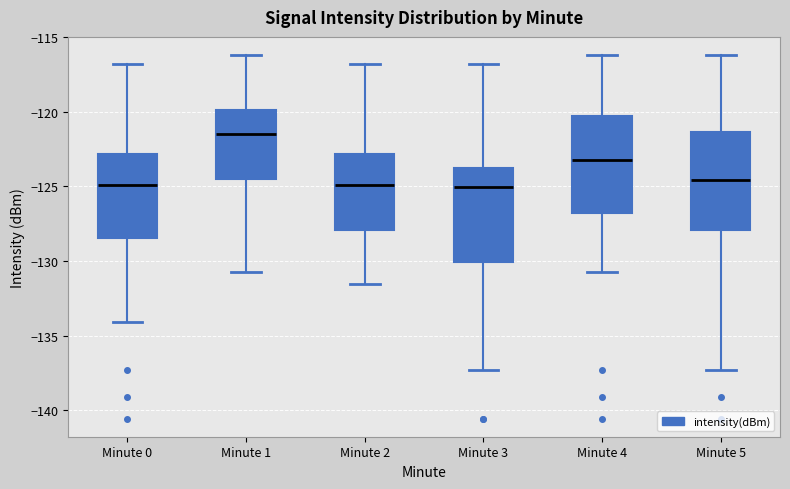

Reading left to right, transcribe this box plot: for each box, give where its median line is, the range the box spans, and where its two whiskers end, as read against the y-axis. The values are not printed on the chart, so give them approximately, as read against the axis.

Minute 0: median -125.0, box -128.5 to -123.0, whiskers -134.0 to -117.0
Minute 1: median -121.5, box -124.5 to -120.0, whiskers -131.0 to -116.0
Minute 2: median -125.0, box -128.0 to -123.0, whiskers -131.5 to -117.0
Minute 3: median -125.0, box -130.0 to -124.0, whiskers -137.5 to -117.0
Minute 4: median -123.5, box -127.0 to -120.5, whiskers -131.0 to -116.0
Minute 5: median -124.5, box -128.0 to -121.5, whiskers -137.5 to -116.0